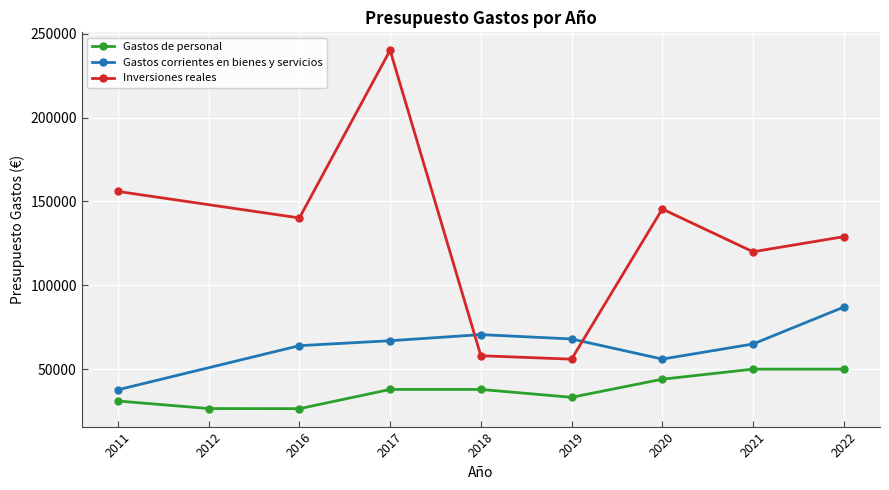

True or false: Gastos corrientes en bienes y servicios has a value of 56000.0 at 2020.

True